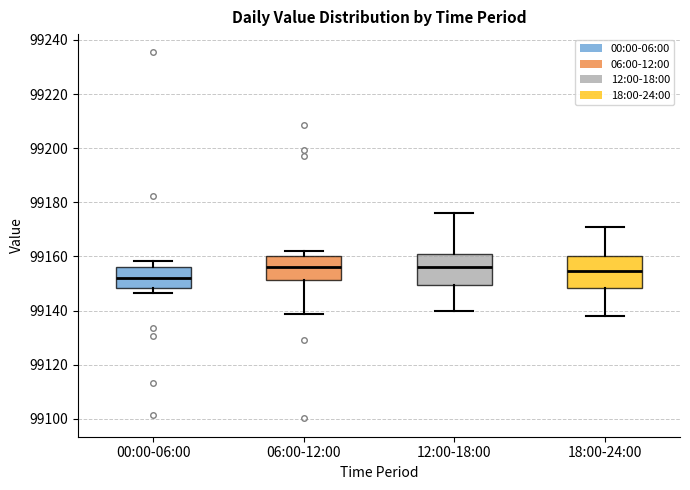

Reading left to right, read every box against the y-axis: the position of its median line, the range the box covers, and the ends of its whiskers. The values are not printed on the chart, so give them approximately, as read against the axis.

00:00-06:00: median 99152, box 99148 to 99156, whiskers 99146 to 99158
06:00-12:00: median 99156, box 99152 to 99160, whiskers 99138 to 99162
12:00-18:00: median 99156, box 99150 to 99160, whiskers 99140 to 99176
18:00-24:00: median 99154, box 99148 to 99160, whiskers 99138 to 99172